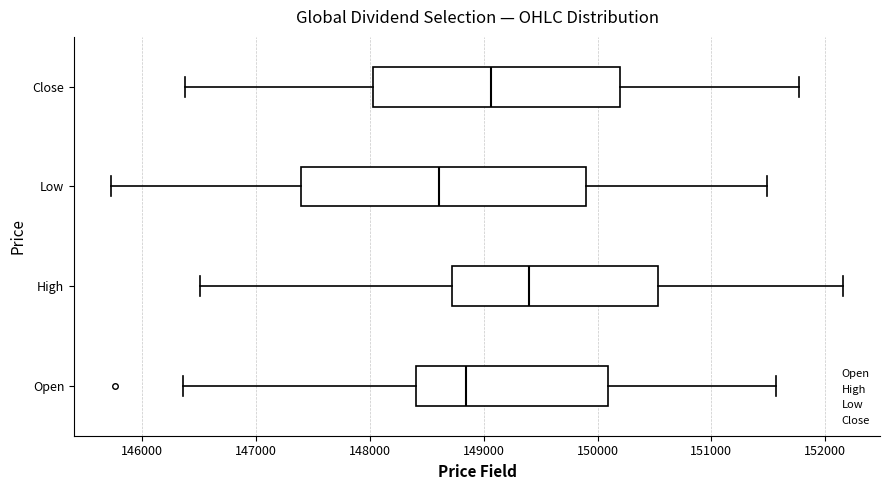

Reading bottom to top, transcribe this box plot: for each box, give where its median line is, the range the box spans, and where its two whiskers end, as read against the x-axis. The values are not printed on the chart, so give them approximately, as read against the axis.

Open: median 148800, box 148400 to 150100, whiskers 146400 to 151600
High: median 149400, box 148700 to 150500, whiskers 146500 to 152200
Low: median 148600, box 147400 to 149900, whiskers 145700 to 151500
Close: median 149100, box 148000 to 150200, whiskers 146400 to 151800